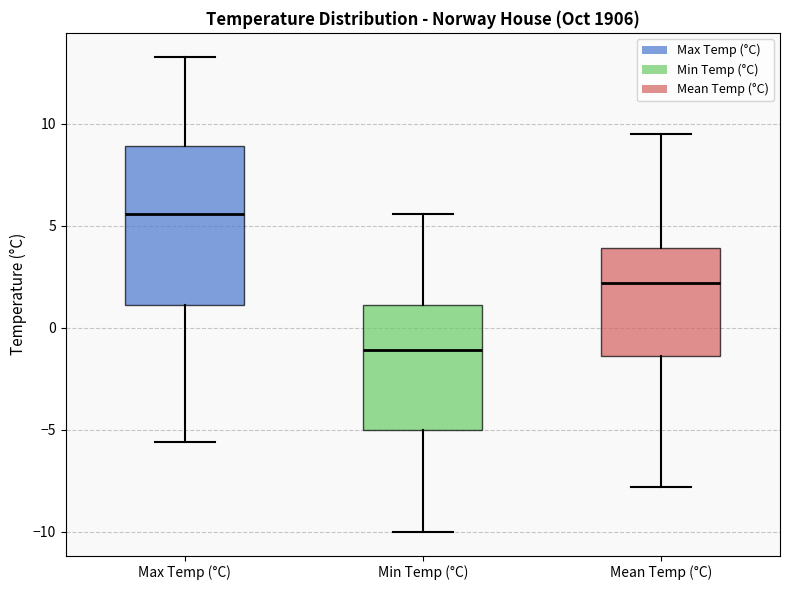

Where does the median line of the box for Mean Temp (°C) sit on the y-axis? The values are not printed on the chart, so give them approximately, as read against the axis.

2.0